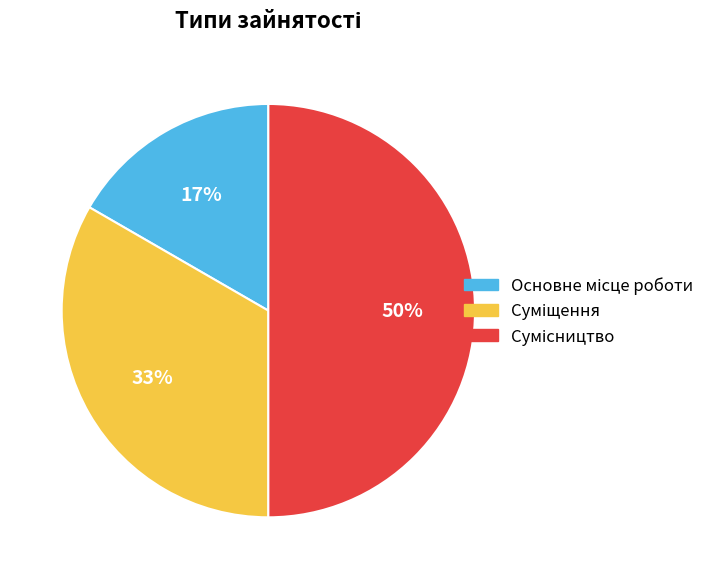

To the nearest percent, what is the average slice percentage?

33%